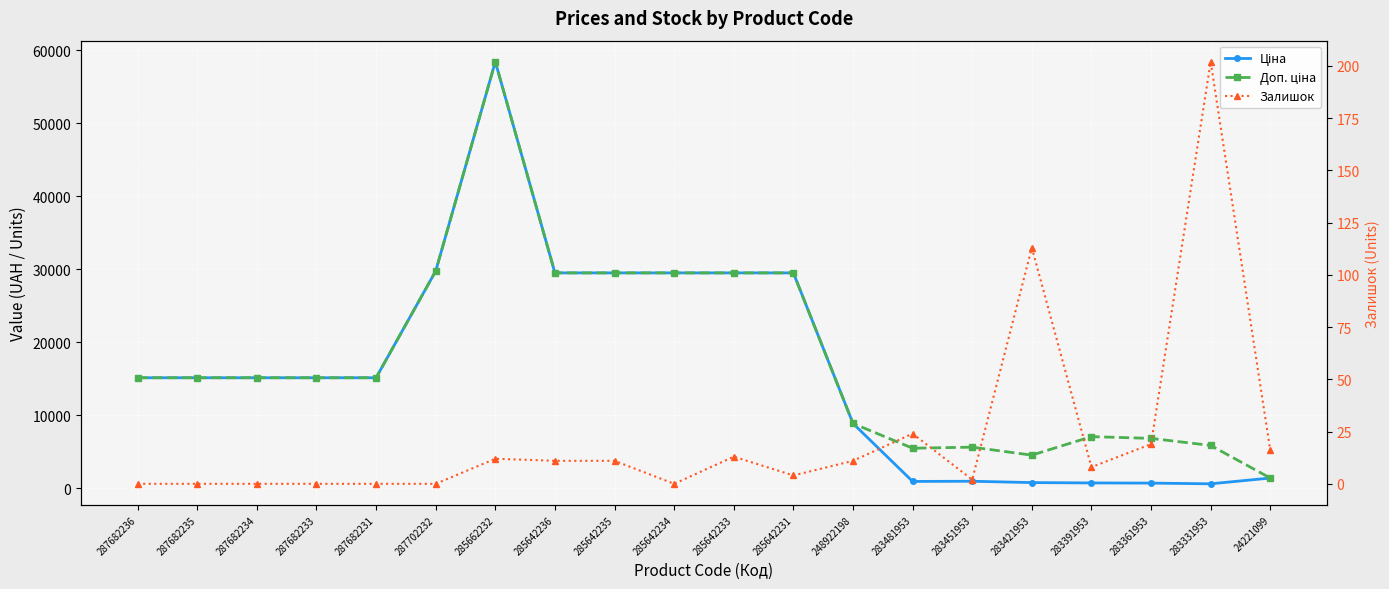

How many values in the Ціна series are below 15120?

8